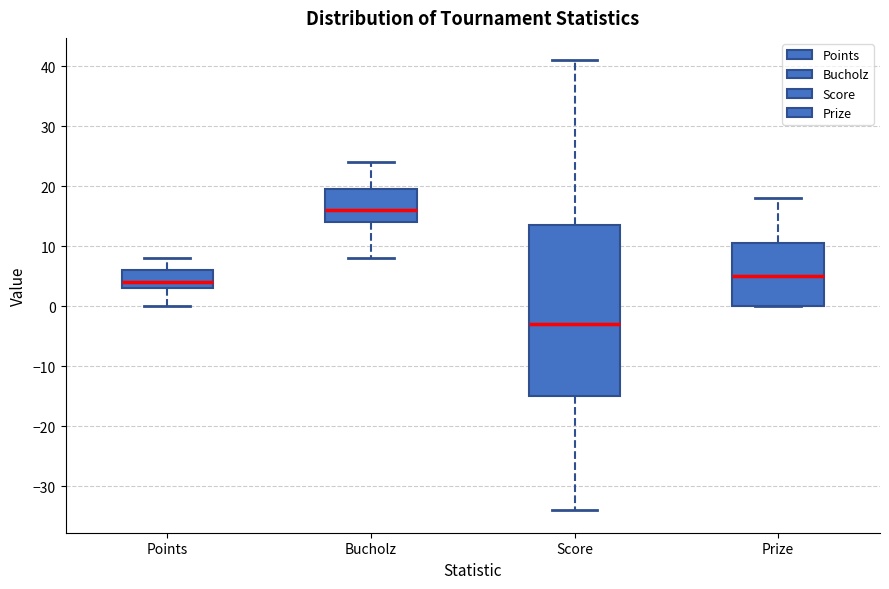

Reading left to right, read every box against the y-axis: the position of its median line, the range the box covers, and the ends of its whiskers. The values are not printed on the chart, so give them approximately, as read against the axis.

Points: median 4, box 3 to 6, whiskers 0 to 8
Bucholz: median 16, box 14 to 20, whiskers 8 to 24
Score: median -3, box -15 to 14, whiskers -34 to 41
Prize: median 5, box 0 to 11, whiskers 0 to 18